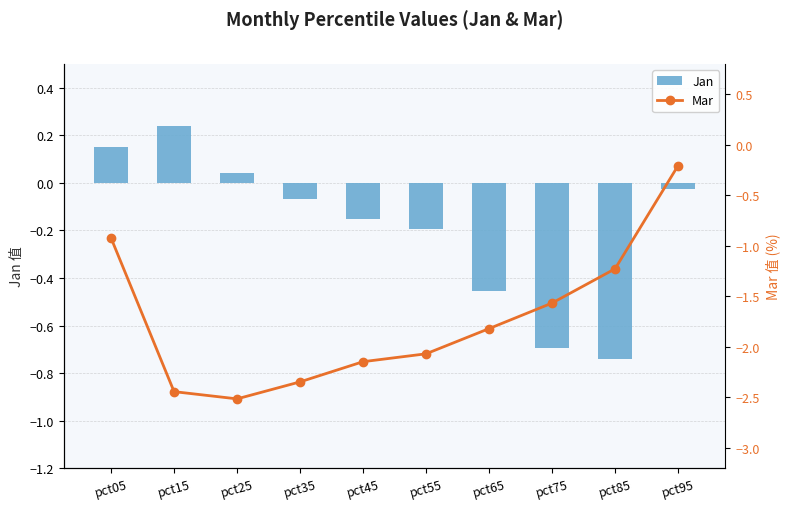

Which series has the largest total across all categories?

Jan